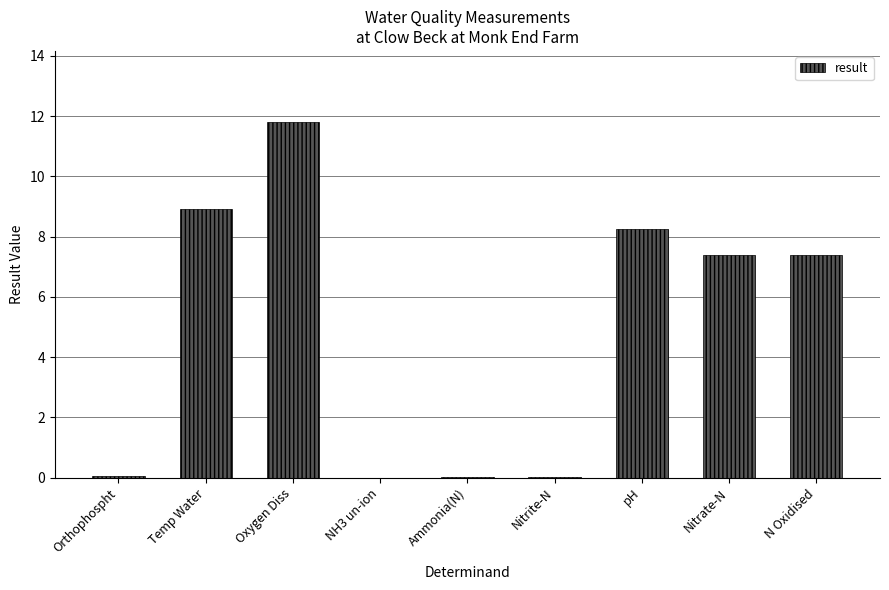

True or false: the data shows 0.0 at Nitrite-N.

True